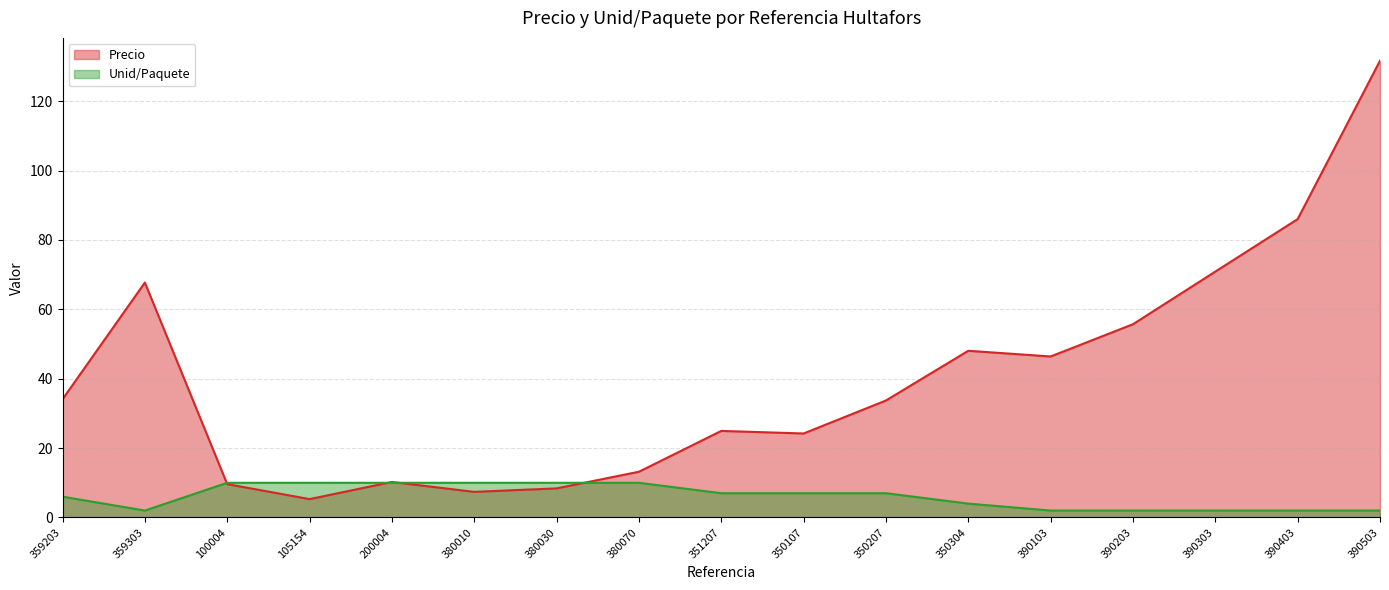

What position from the right is 105154?

14